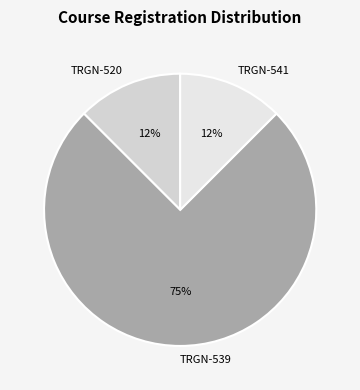

The TRGN-541 slice represents 25% of the pie. True or false?

False